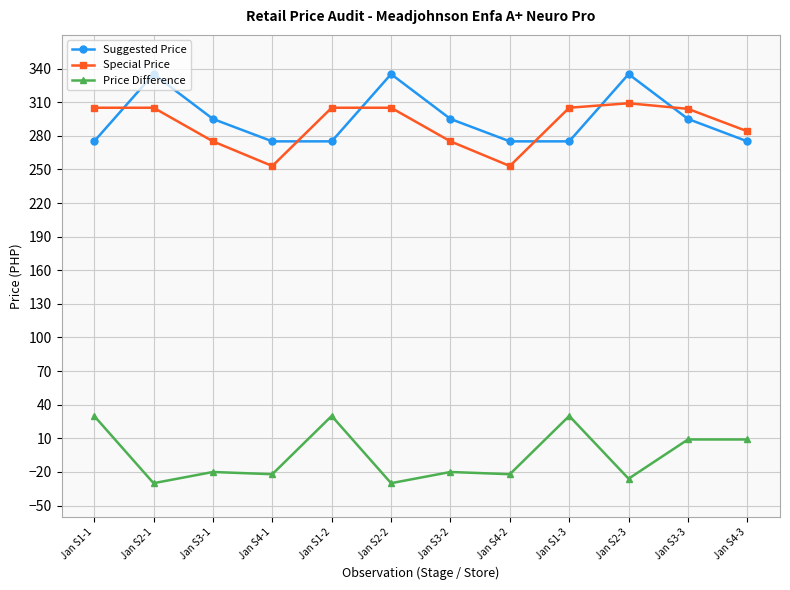

What is the total value across all series at Jan S4-1?

506